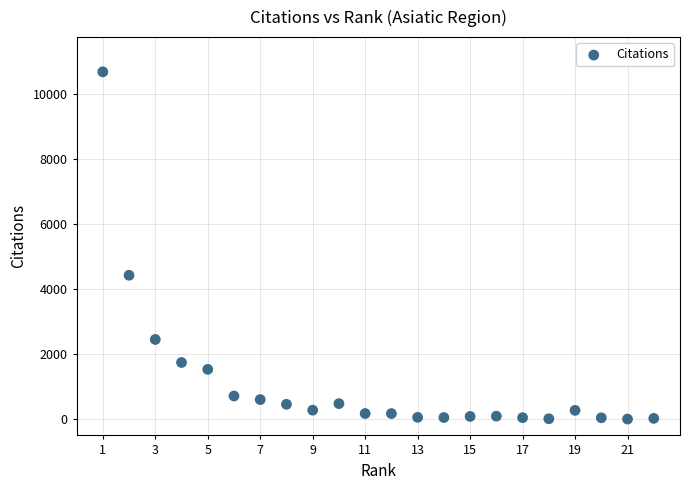

What Y value in the scatter plot is closest to 5342?

4426